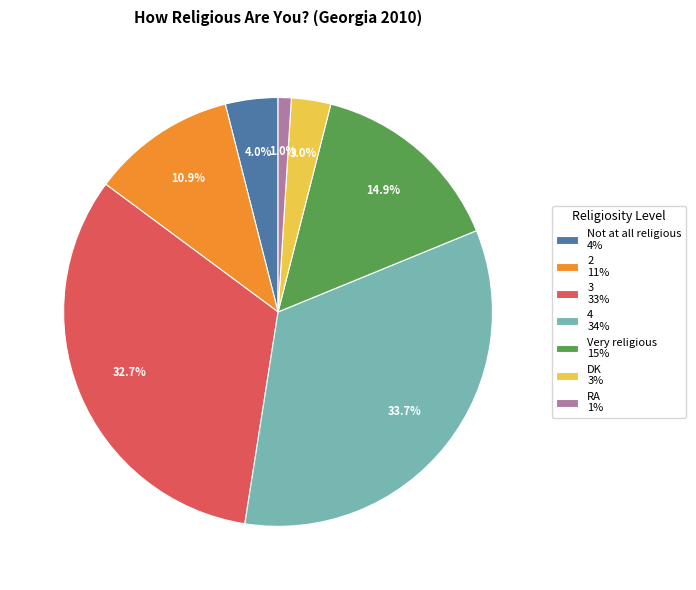

What percentage do 3 and Not at all religious together represent?

36.6%